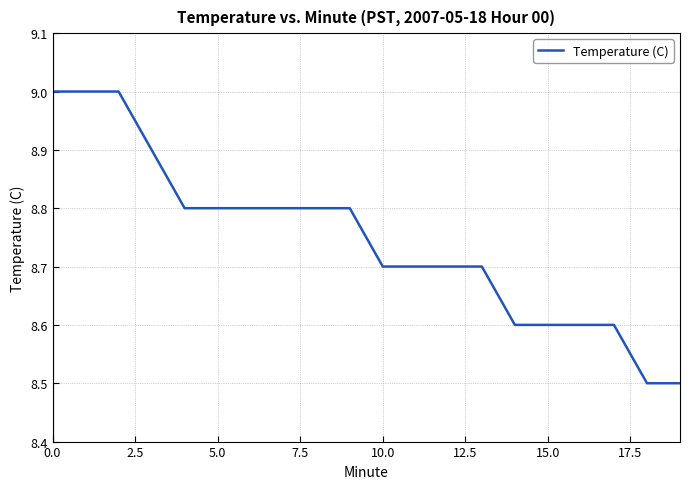

How many lines are shown in the chart?

1